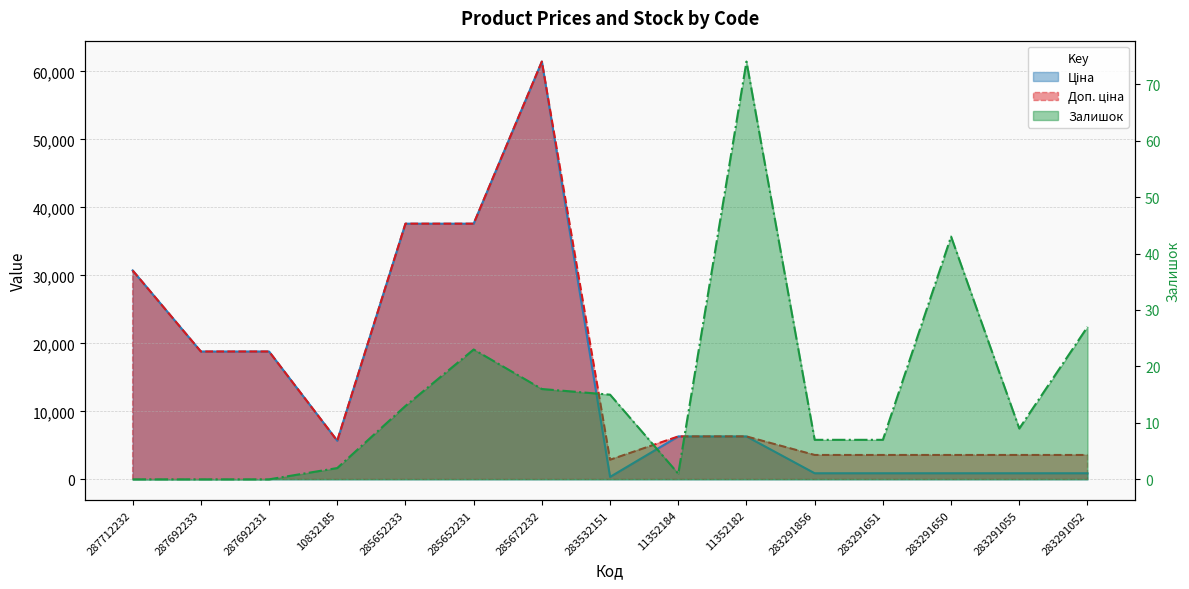

What position from the left is 283291651?

12